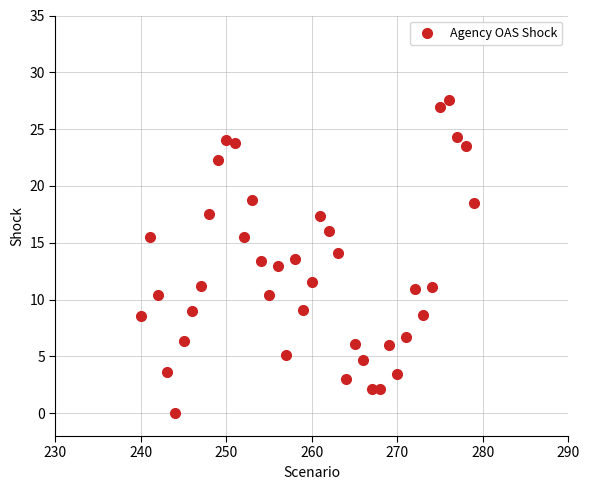

What is the range of X values (max minus min)?

39.0